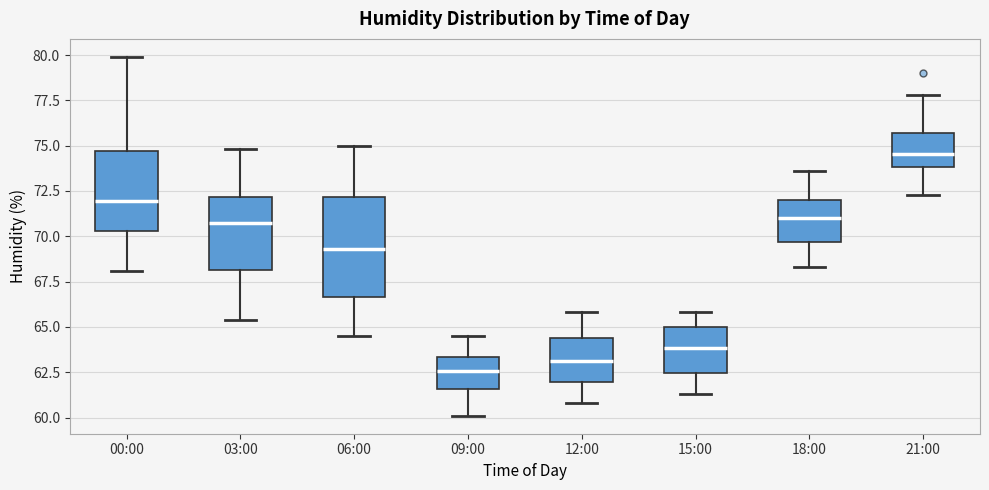

Which box is the tallest, from its lower edge to its upper edge?

06:00